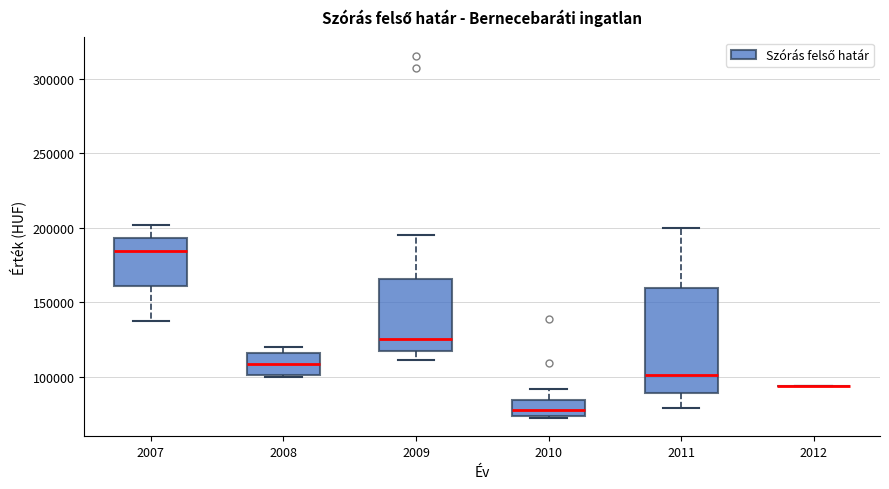

Where does the lower whisker of the box at x = 2007 end on the y-axis? The values are not printed on the chart, so give them approximately, as read against the axis.

135000